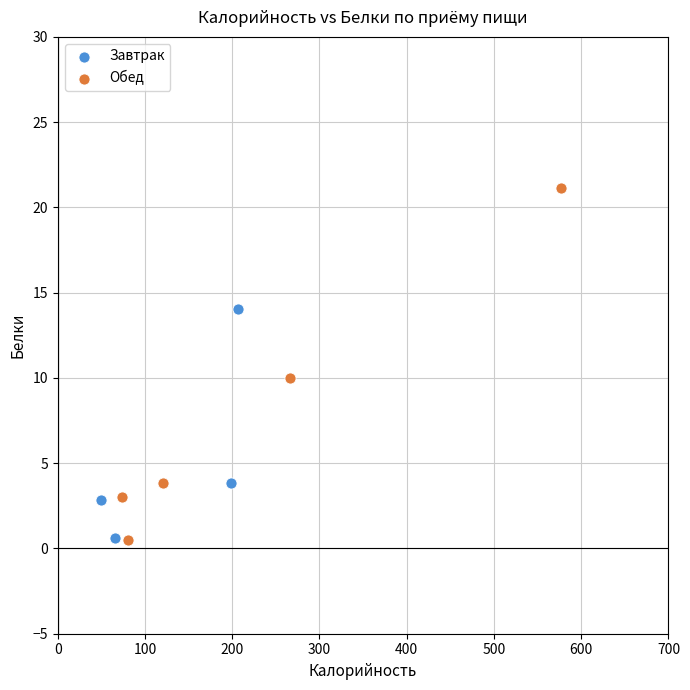

Which series contains the highest Y value?

Обед